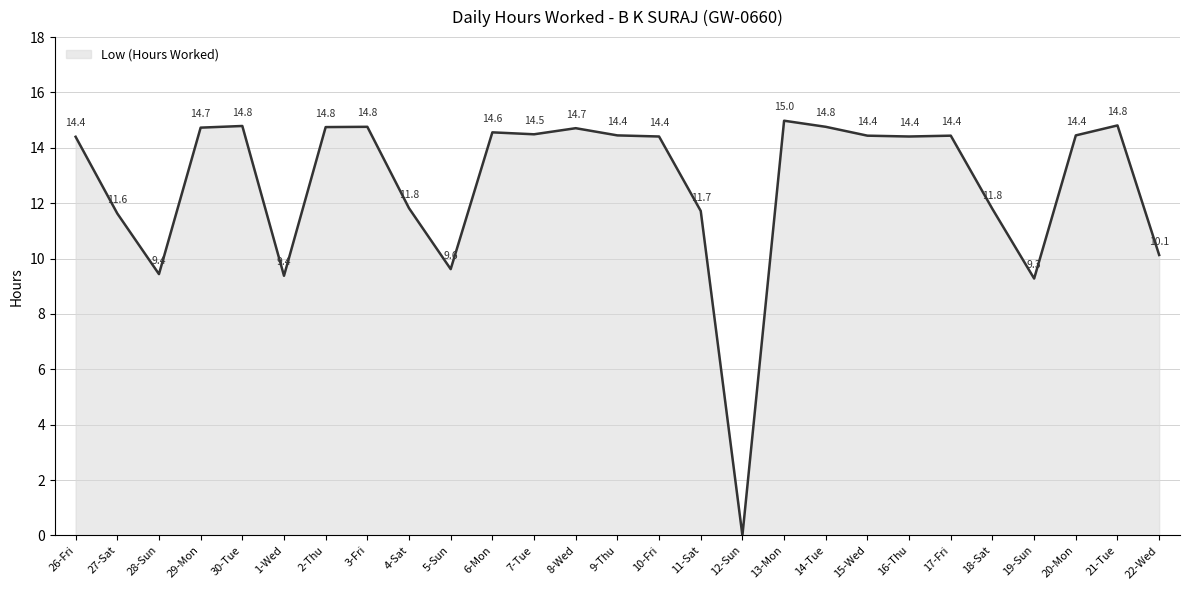

The chart shows a value of 9.4 at 28-Sun. True or false?

True